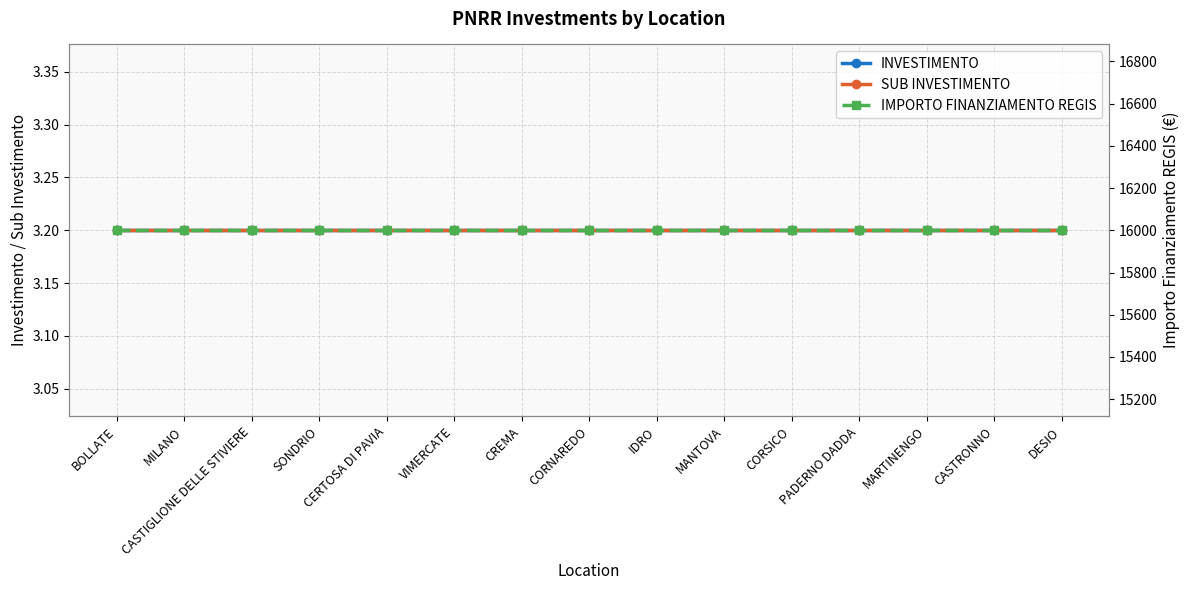

What is the sum of the INVESTIMENTO values at BOLLATE and MANTOVA?

6.4